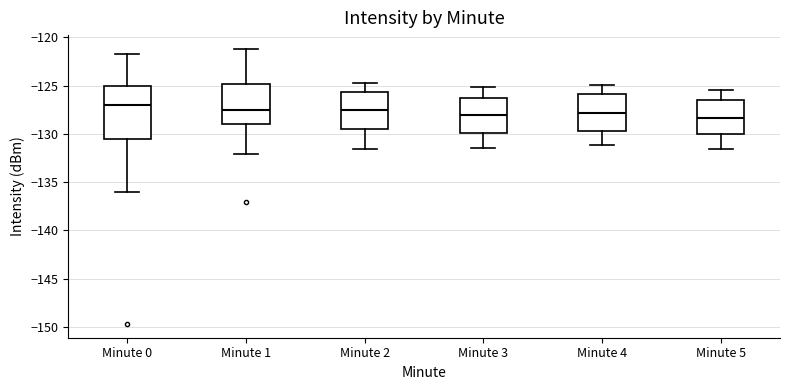

Reading left to right, transcribe this box plot: for each box, give where its median line is, the range the box spans, and where its two whiskers end, as read against the y-axis. The values are not printed on the chart, so give them approximately, as read against the axis.

Minute 0: median -127.0, box -130.5 to -125.0, whiskers -136.0 to -121.5
Minute 1: median -127.5, box -129.0 to -125.0, whiskers -132.0 to -121.0
Minute 2: median -127.5, box -129.5 to -125.5, whiskers -131.5 to -124.5
Minute 3: median -128.0, box -130.0 to -126.0, whiskers -131.5 to -125.0
Minute 4: median -128.0, box -129.5 to -126.0, whiskers -131.0 to -125.0
Minute 5: median -128.5, box -130.0 to -126.5, whiskers -131.5 to -125.5